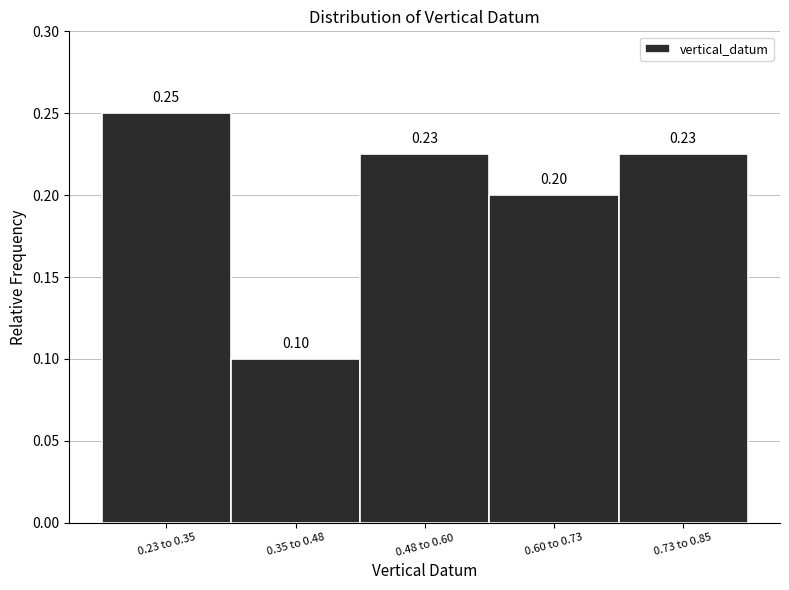

What is the sum of all values?

1.0